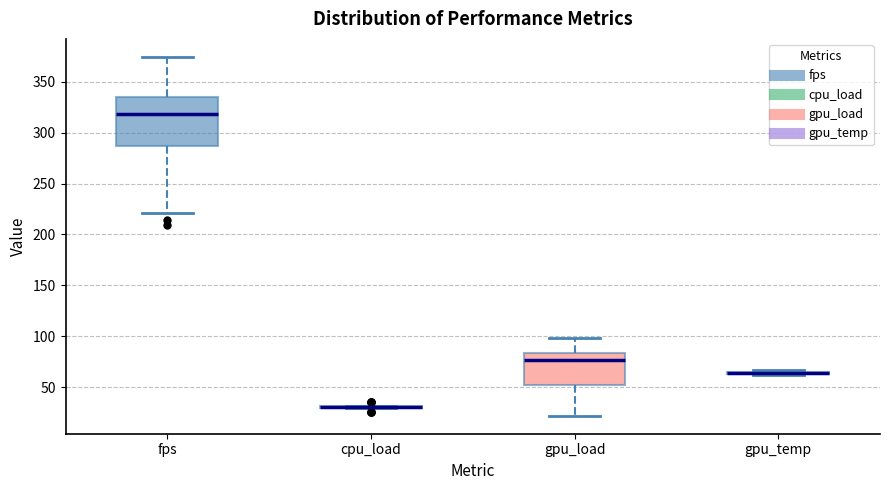

Reading left to right, read every box against the y-axis: the position of its median line, the range the box covers, and the ends of its whiskers. The values are not printed on the chart, so give them approximately, as read against the axis.

fps: median 320, box 285 to 335, whiskers 220 to 375
cpu_load: box collapsed to a line at 30, whiskers 30 to 30
gpu_load: median 75, box 50 to 85, whiskers 20 to 100
gpu_temp: box collapsed to a line at 65, whiskers 60 to 65